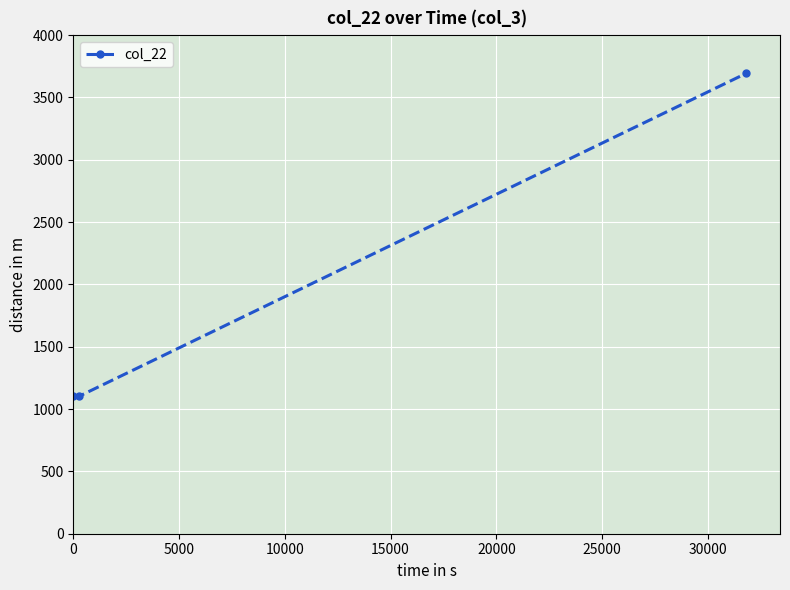

Count the number of data series in this chart.

1